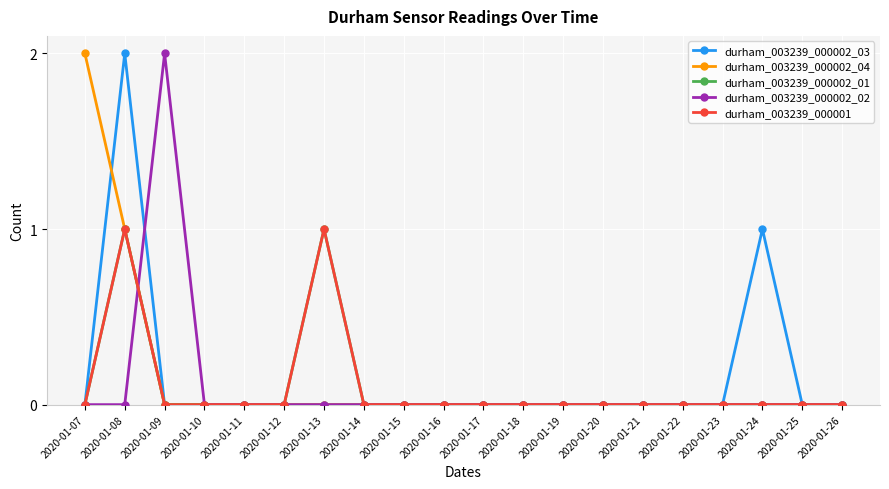

In durham_003239_000001, how many points are higher than both neighbors (excluding endpoints)?

2